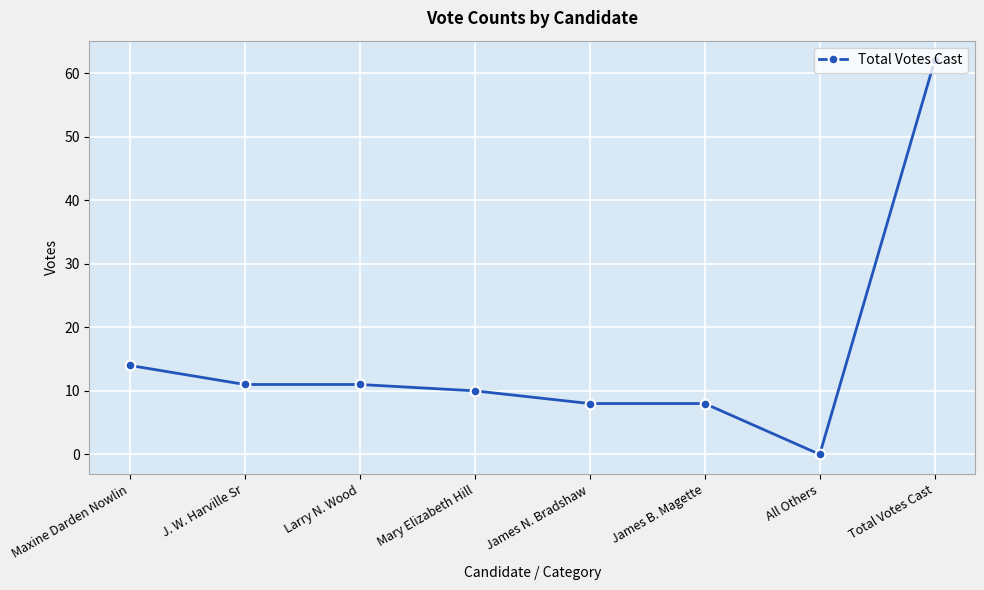

The chart shows a value of 0 at All Others. True or false?

True